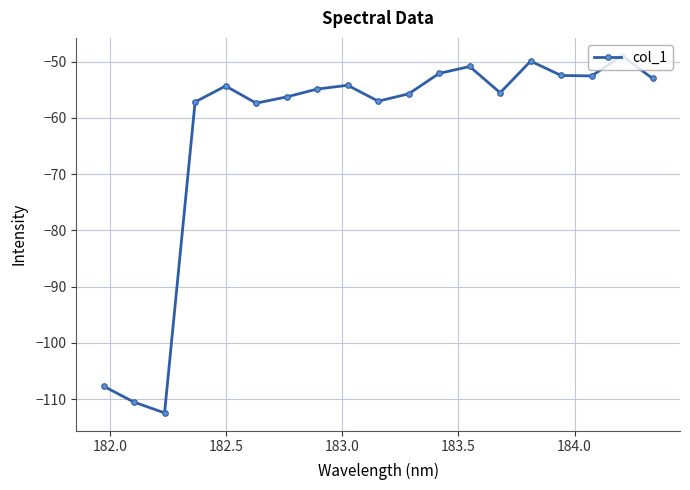

What is the value of the 15th point from the left?

-49.9